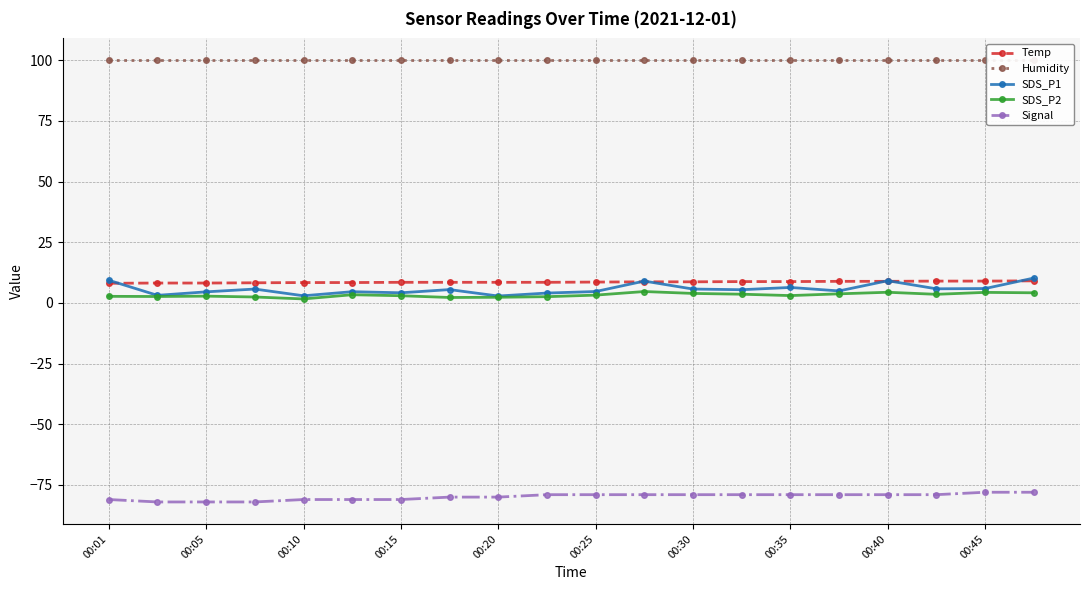

What is the sum of the SDS_P2 values at 00:45 and 00:25?

7.6